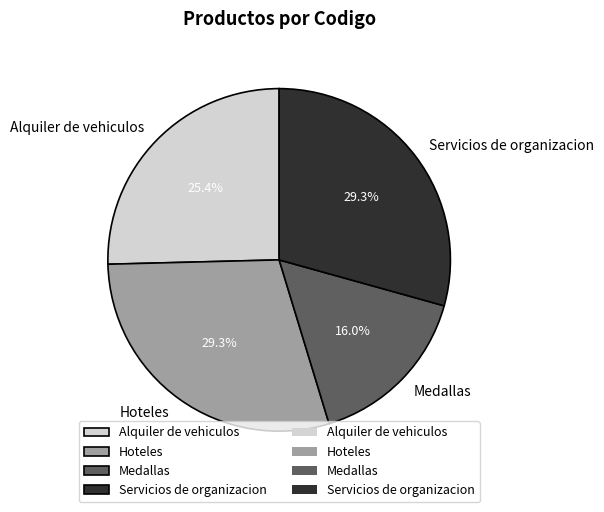

How much of the chart is everything except Servicios de organizacion?

70.7%